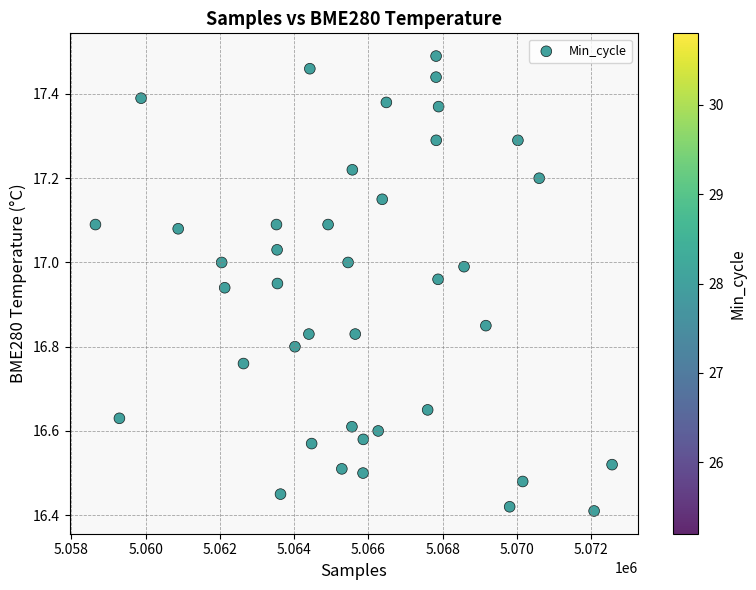

What is the range of X values (max minus min)?

13911.0